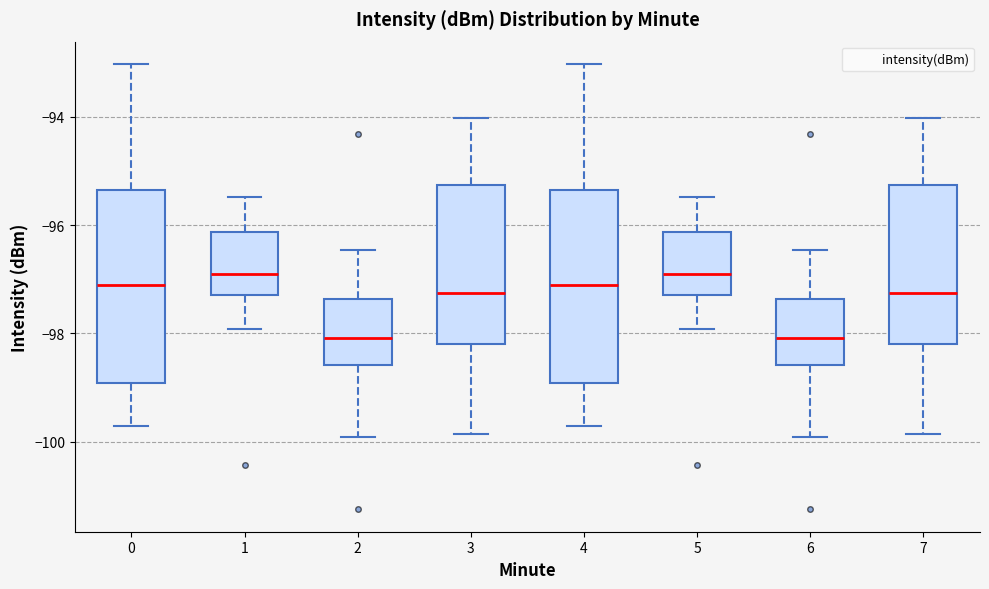

Reading left to right, read every box against the y-axis: the position of its median line, the range the box covers, and the ends of its whiskers. The values are not printed on the chart, so give them approximately, as read against the axis.

0: median -97.2, box -99.0 to -95.4, whiskers -99.6 to -93.0
1: median -96.8, box -97.2 to -96.2, whiskers -98.0 to -95.4
2: median -98.0, box -98.6 to -97.4, whiskers -100.0 to -96.4
3: median -97.2, box -98.2 to -95.2, whiskers -99.8 to -94.0
4: median -97.2, box -99.0 to -95.4, whiskers -99.6 to -93.0
5: median -96.8, box -97.2 to -96.2, whiskers -98.0 to -95.4
6: median -98.0, box -98.6 to -97.4, whiskers -100.0 to -96.4
7: median -97.2, box -98.2 to -95.2, whiskers -99.8 to -94.0